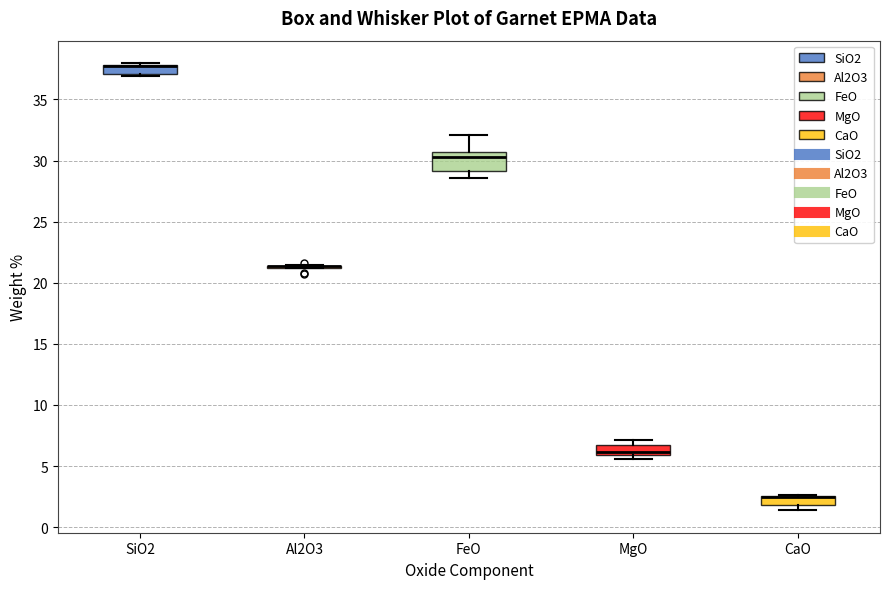

Where is the lower edge of the box for SiO2 on the y-axis? The values are not printed on the chart, so give them approximately, as read against the axis.

37.0